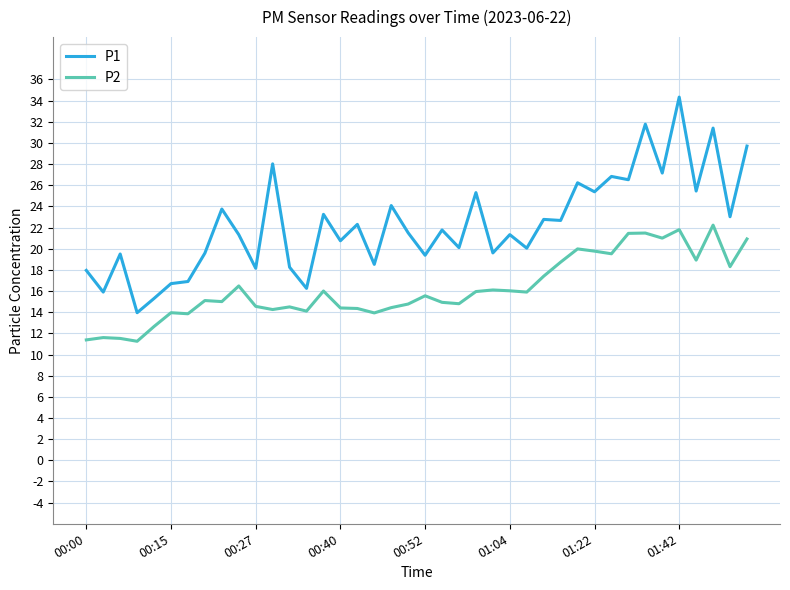

Which series has the largest total across all categories?

P1